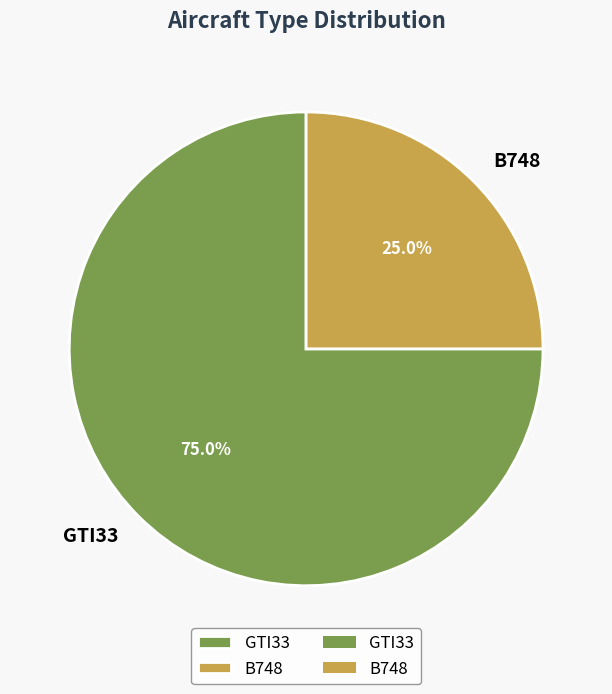

To the nearest percent, what is the combined percentage of B748 and GTI33?

100%